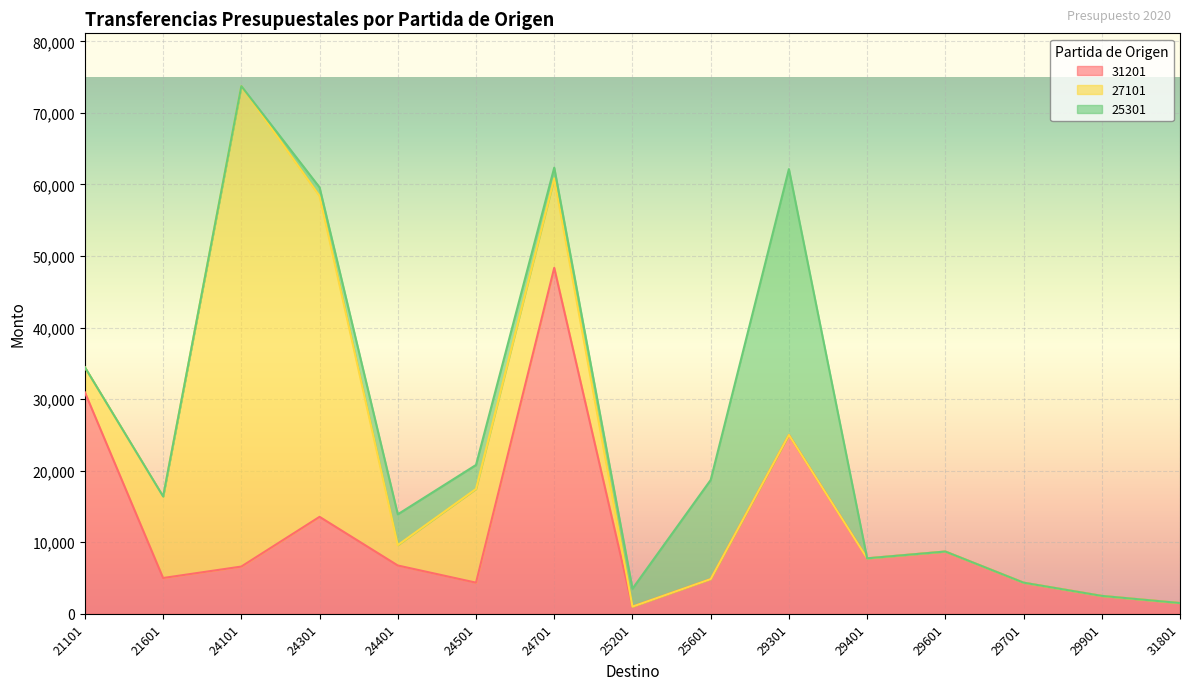

Between which two adjacent categories do 27101 and 31201 first intersect?

21101 and 21601